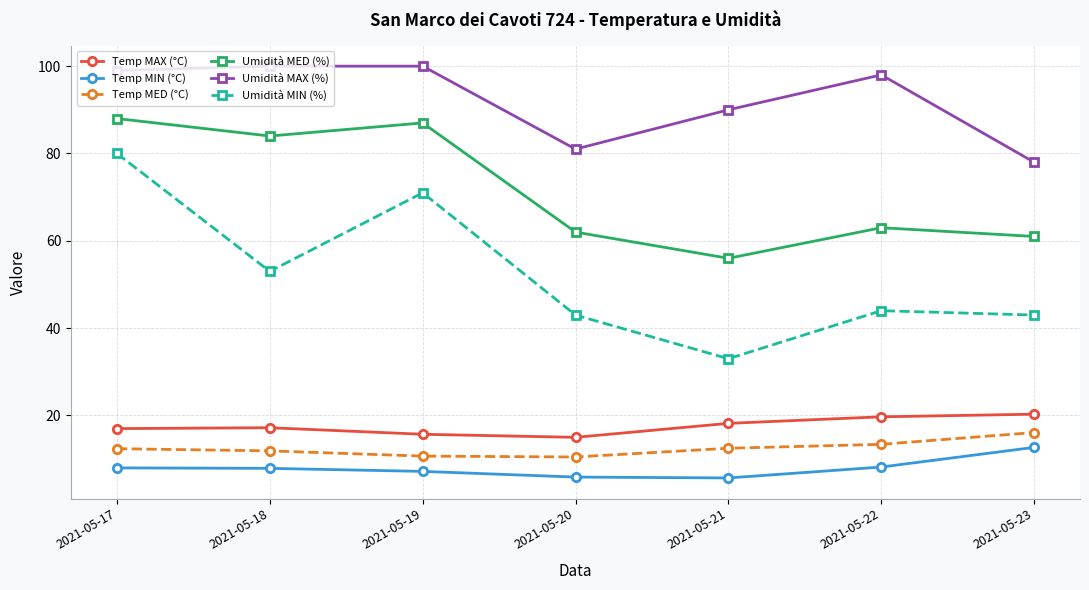

How many interior local valleys does the Umidità MIN (%) series have?

2